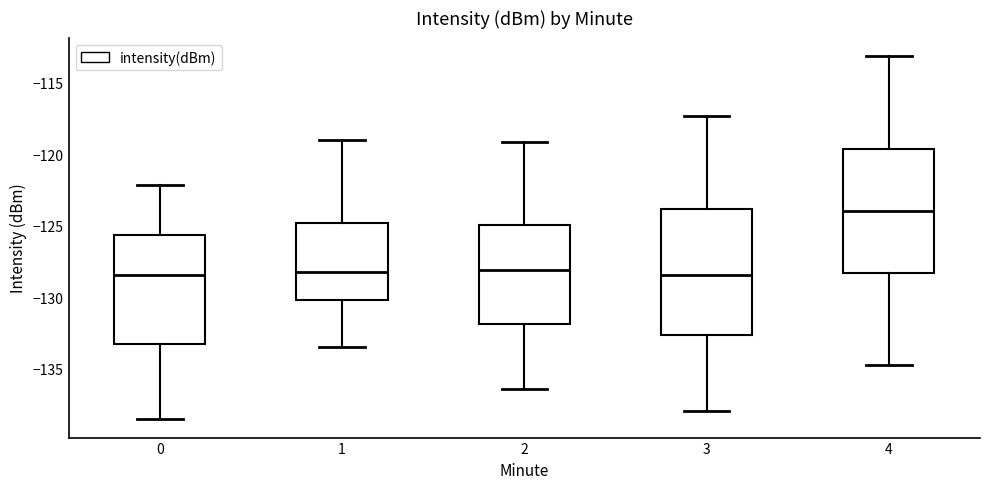

Reading left to right, transcribe this box plot: for each box, give where its median line is, the range the box spans, and where its two whiskers end, as read against the y-axis. The values are not printed on the chart, so give them approximately, as read against the axis.

0: median -128.5, box -133.5 to -125.5, whiskers -138.5 to -122.0
1: median -128.0, box -130.0 to -125.0, whiskers -133.5 to -119.0
2: median -128.0, box -132.0 to -125.0, whiskers -136.5 to -119.0
3: median -128.5, box -132.5 to -124.0, whiskers -138.0 to -117.5
4: median -124.0, box -128.5 to -119.5, whiskers -135.0 to -113.0